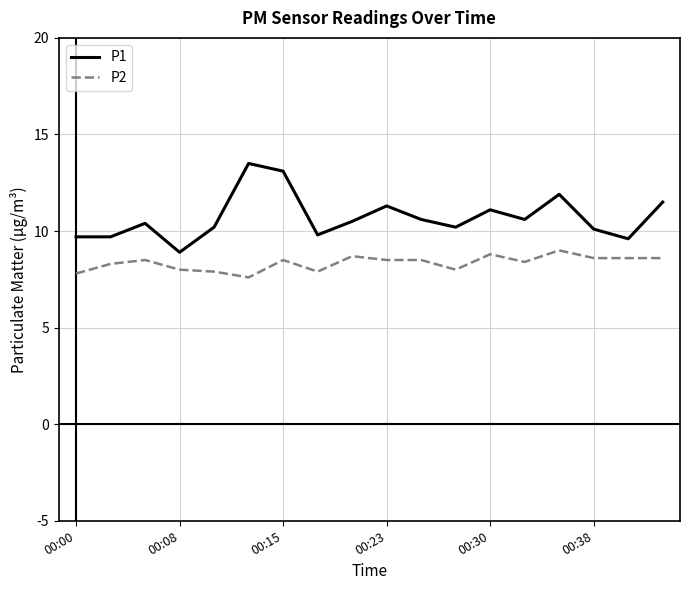

True or false: P1 and P2 cross at least once.

False